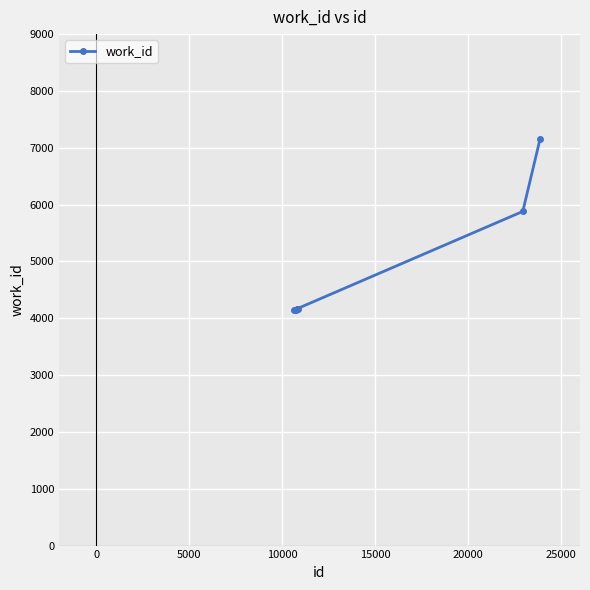

True or false: the data has more than 1 interior local peaks.

False